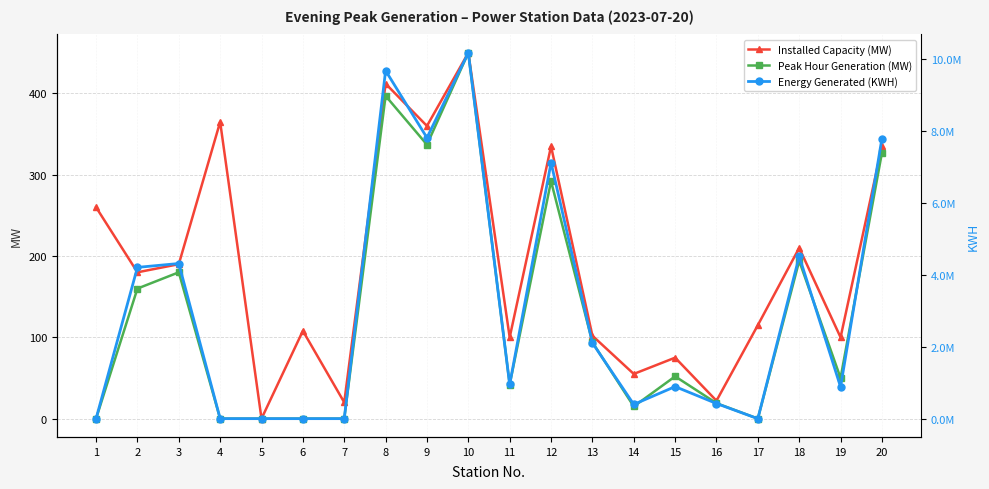

At which label does Peak Hour Generation (MW) reach its minimum?

1